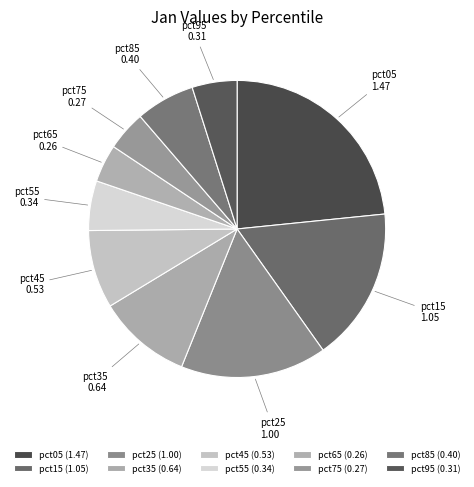

Which has a higher value, pct95 or pct85?

pct85